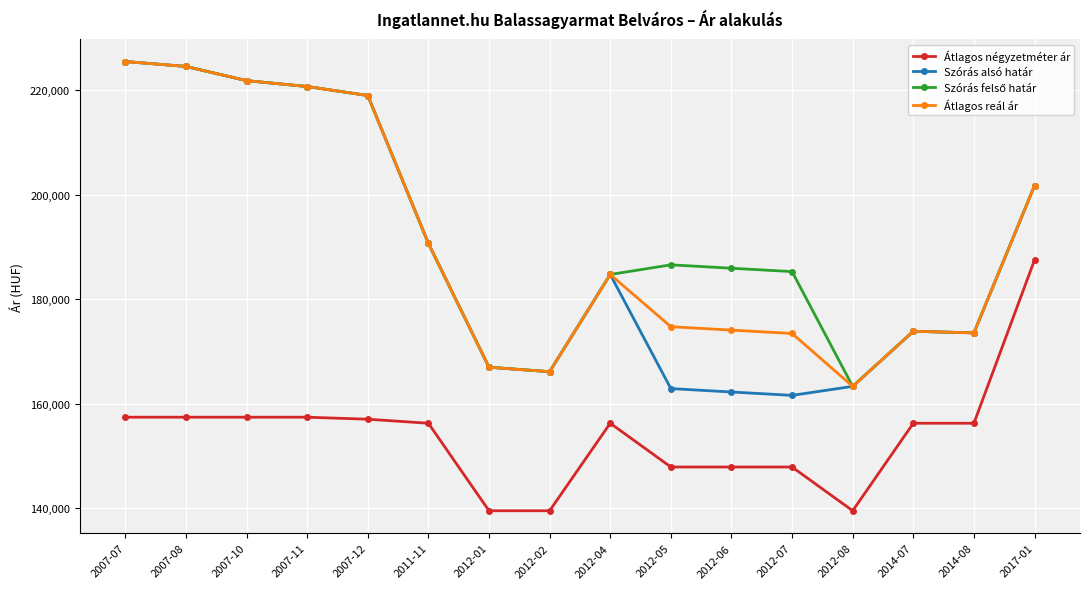

What is the total value across all series at 2007-07?

833865